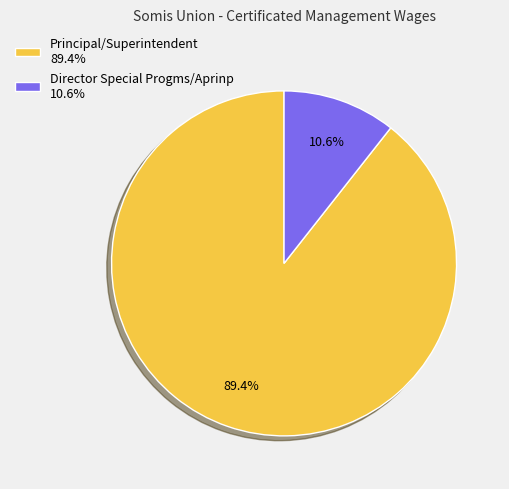

Which slice represents more than half of the pie?

Principal/Superintendent